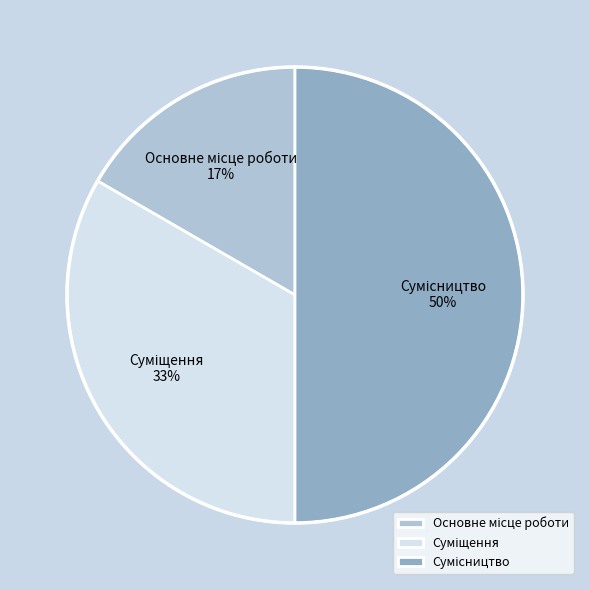

To the nearest percent, what is the average slice percentage?

33%